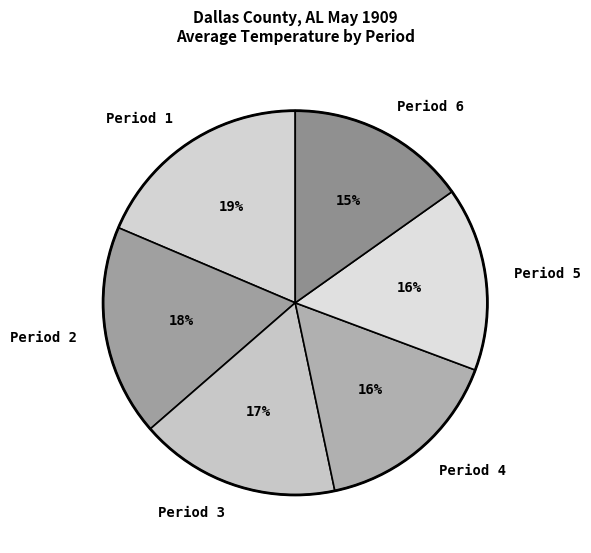

To the nearest percent, what is the difference between the Period 4 and Period 6 slice percentages?

1%